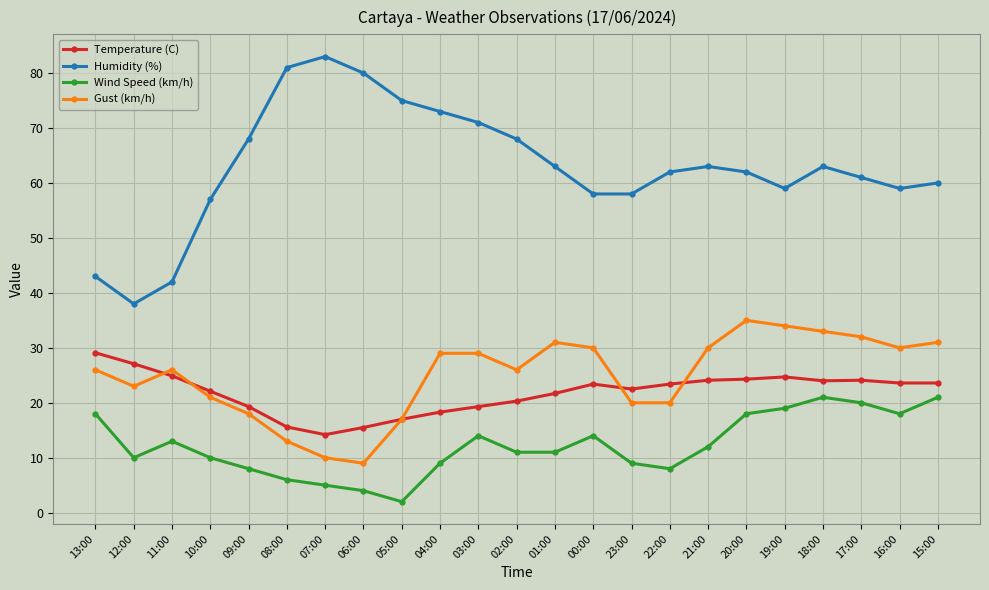

At which category does Humidity (%) reach its first local valley?

12:00